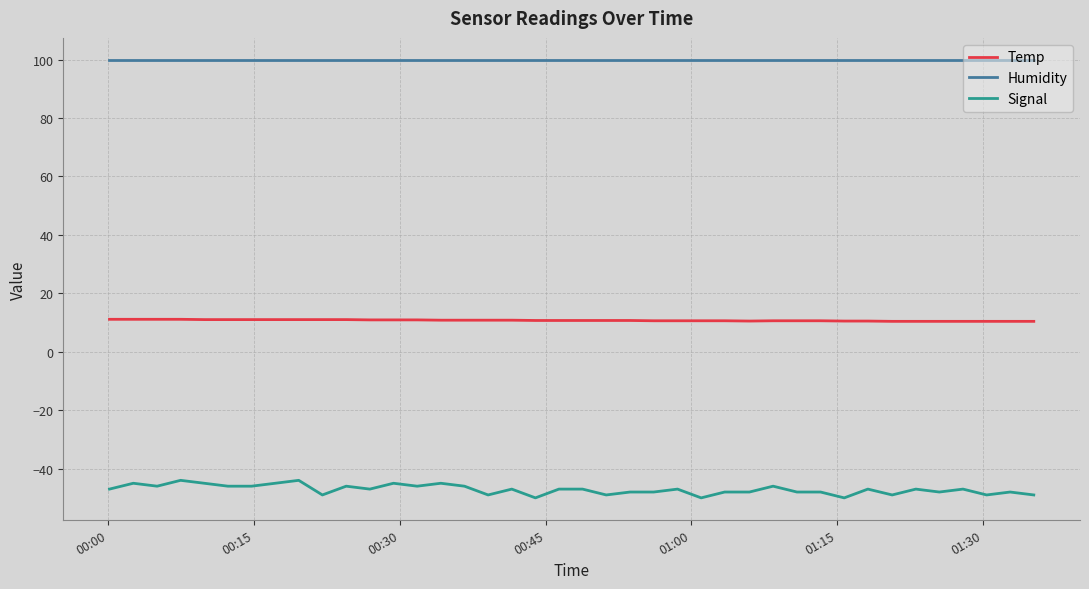

What is the minimum value shown in the chart?

-50.0